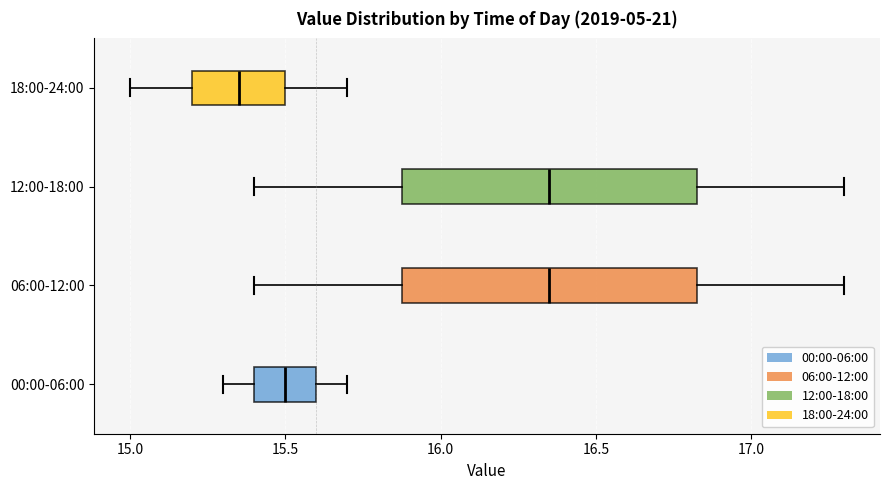

Where is the right edge of the box for 06:00-12:00 on the x-axis? The values are not printed on the chart, so give them approximately, as read against the axis.

16.85